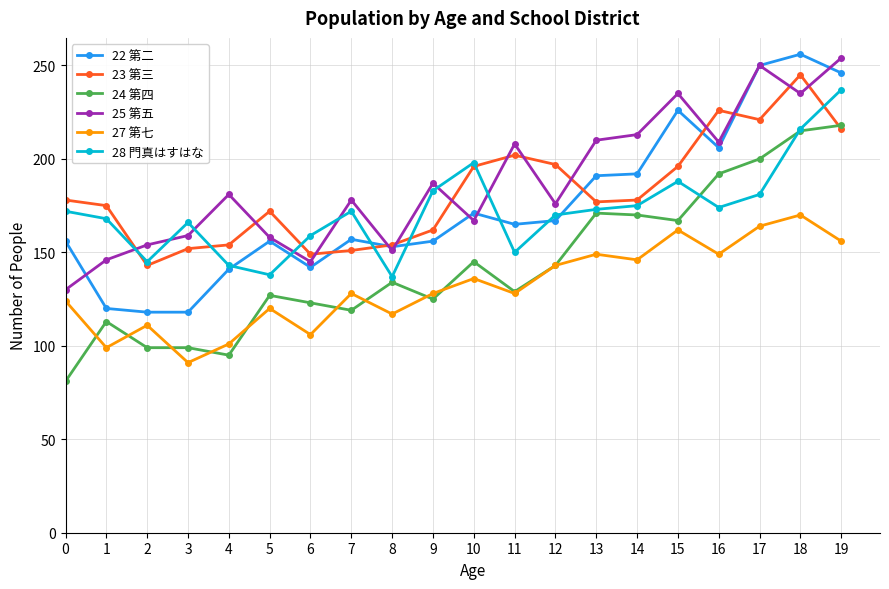

True or false: 22 第二 has a value of 191 at 13.

True